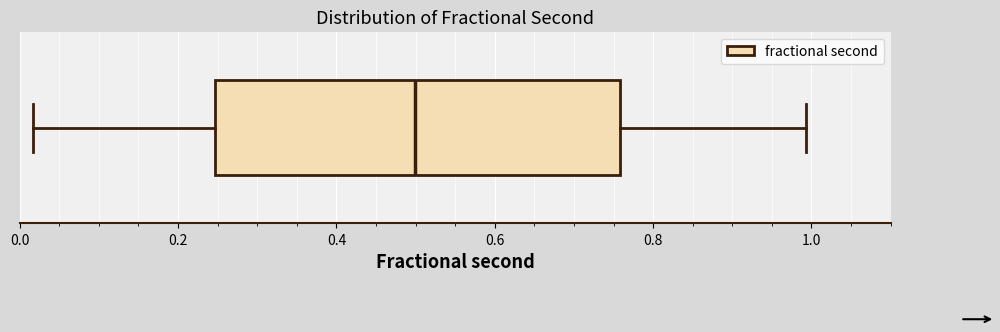

Read this box plot against the x-axis: the position of the median line, the range covered by the box, and the ends of both whiskers. The values are not printed on the chart, so give them approximately, as read against the axis.

median 0.50, box 0.24 to 0.76, whiskers 0.02 to 1.00